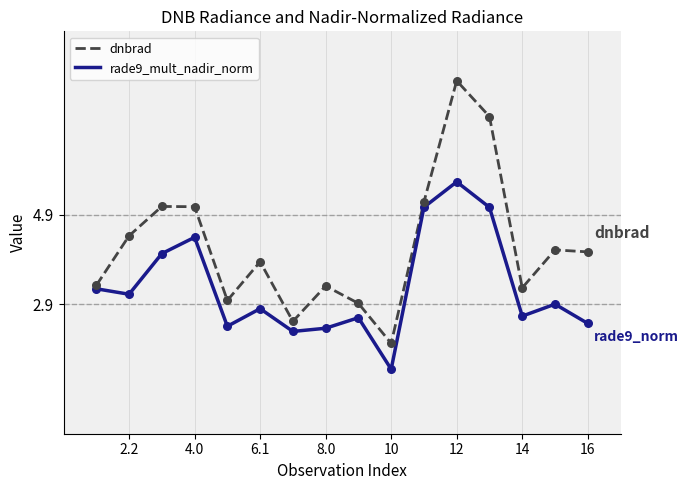

Which series has the largest total across all categories?

dnbrad